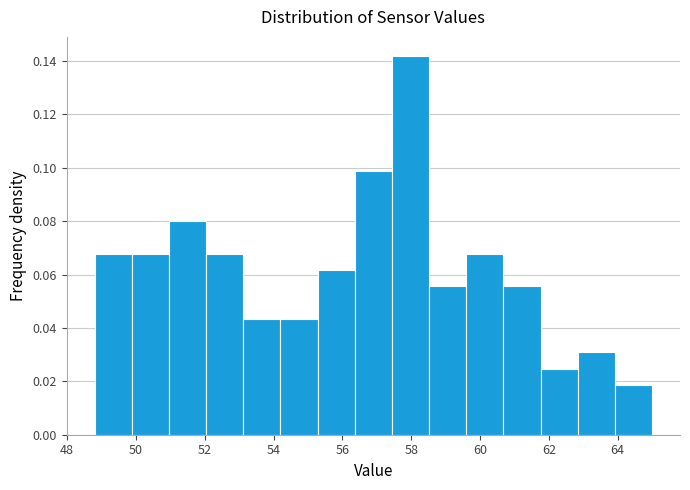

Reading left to right, transcribe this chart: for each bar, give the range it covers on the x-axis and its height. Neither the bar edges nor the heights are printed on the chart, so give them approximately, as read against the axes.

48.80 to 49.88: 0.068
49.88 to 50.96: 0.068
50.96 to 52.04: 0.080
52.04 to 53.12: 0.068
53.12 to 54.20: 0.044
54.20 to 55.28: 0.044
55.28 to 56.36: 0.062
56.36 to 57.44: 0.098
57.44 to 58.52: 0.142
58.52 to 59.60: 0.056
59.60 to 60.68: 0.068
60.68 to 61.76: 0.056
61.76 to 62.84: 0.024
62.84 to 63.92: 0.030
63.92 to 65.00: 0.018